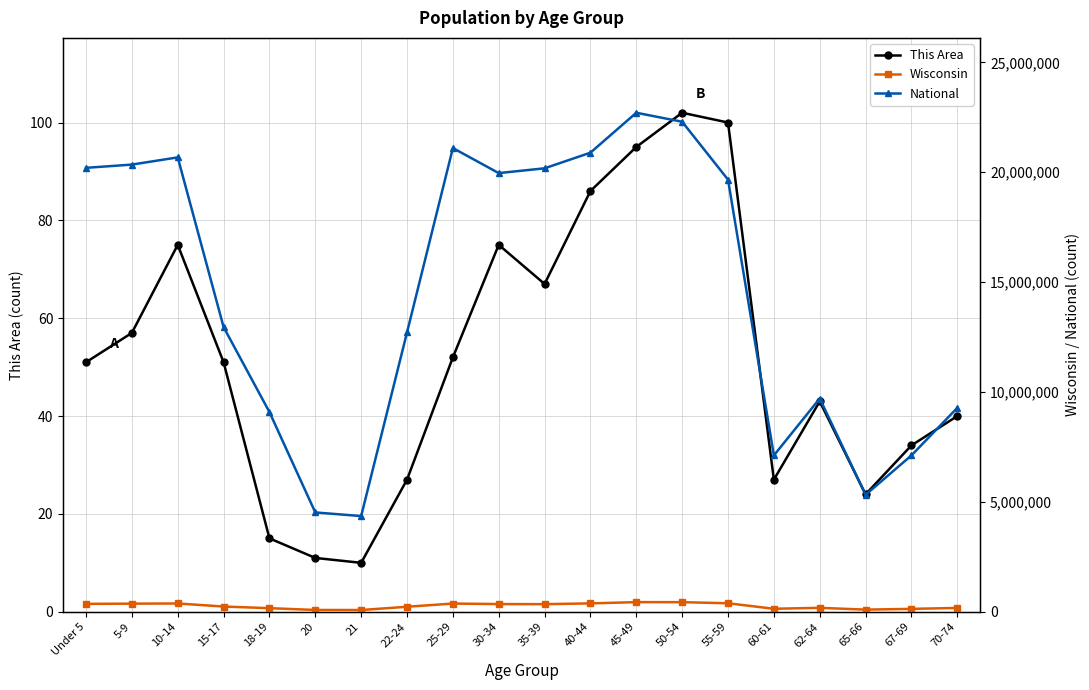

Which series has the widest spread of values?

National